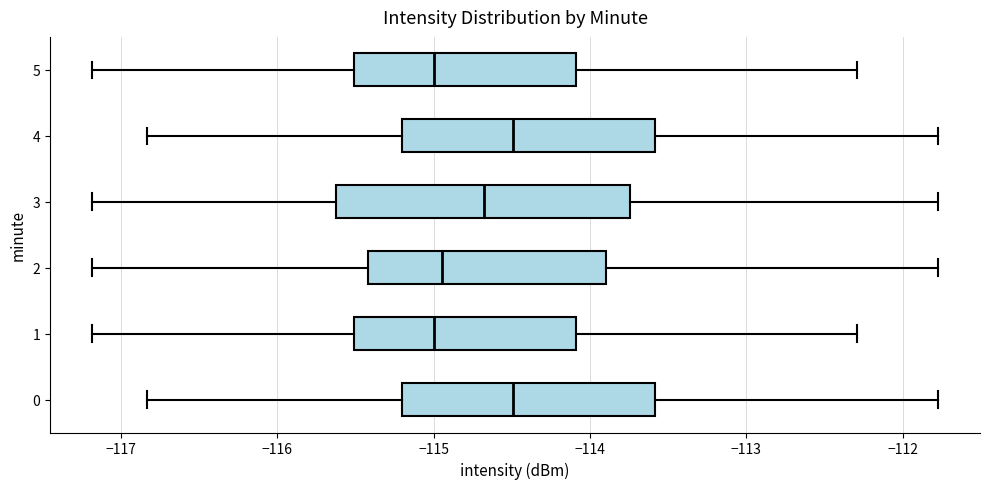

Reading bottom to top, transcribe this box plot: for each box, give where its median line is, the range the box spans, and where its two whiskers end, as read against the x-axis. The values are not printed on the chart, so give them approximately, as read against the axis.

0: median -114.5, box -115.2 to -113.6, whiskers -116.8 to -111.8
1: median -115.0, box -115.5 to -114.1, whiskers -117.2 to -112.3
2: median -114.9, box -115.4 to -113.9, whiskers -117.2 to -111.8
3: median -114.7, box -115.6 to -113.7, whiskers -117.2 to -111.8
4: median -114.5, box -115.2 to -113.6, whiskers -116.8 to -111.8
5: median -115.0, box -115.5 to -114.1, whiskers -117.2 to -112.3